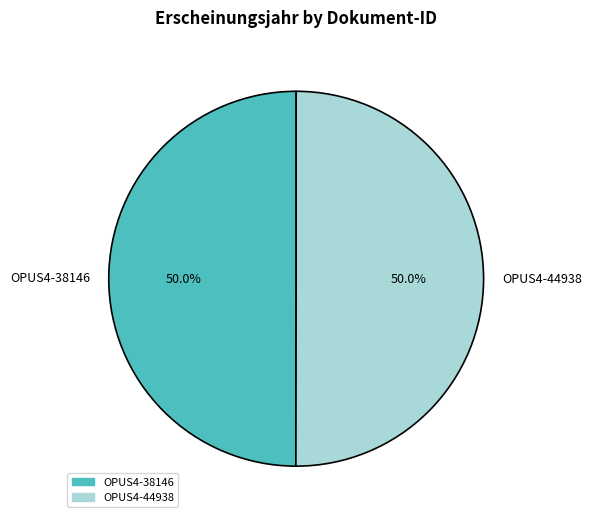

Is it true that OPUS4-44938 is 50% of the pie?

True